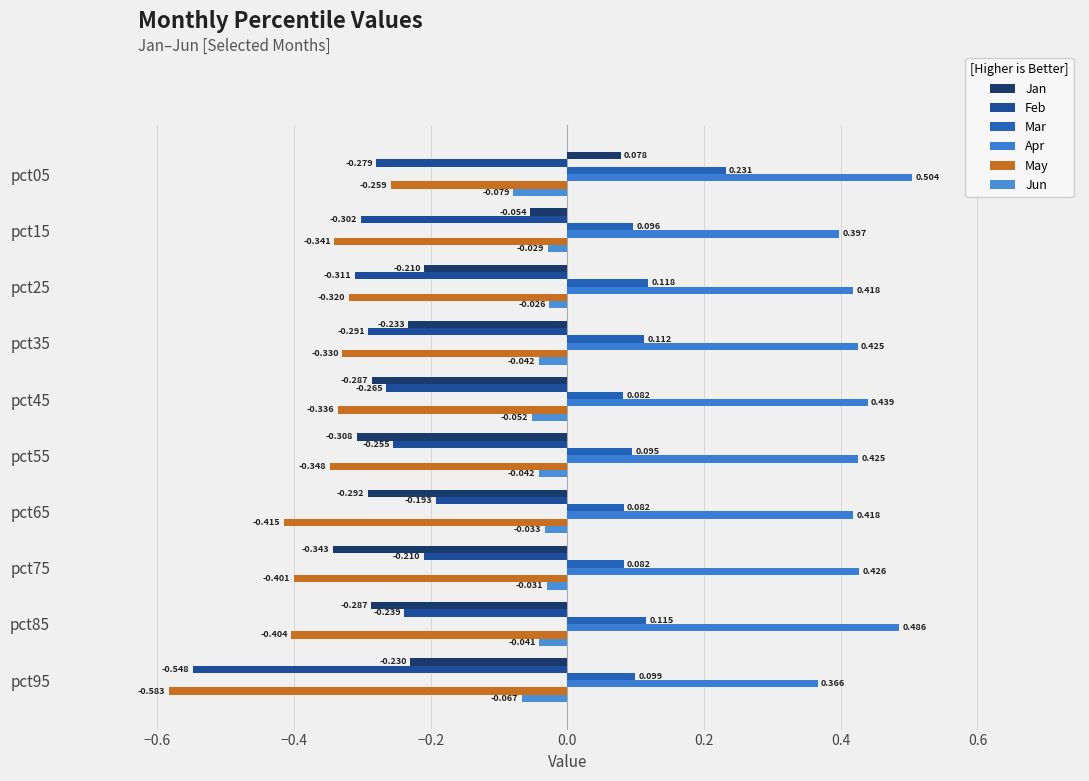

Where is Jun nearest to the value 0?

pct25